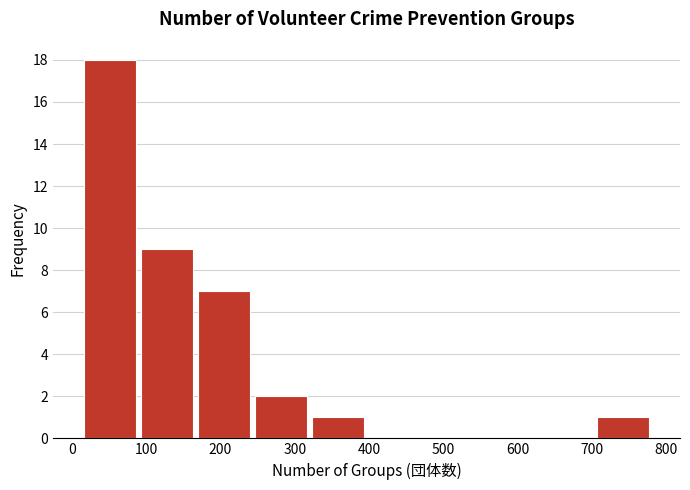

Reading left to right, list every bar in this chart as the range it spans on the x-axis followed by its height. Neither the bar edges nor the heights are printed on the chart, so give them approximately, as read against the axes.

10 to 90: 18
90 to 170: 9
170 to 240: 7
240 to 320: 2
320 to 400: 1
400 to 470: 0
470 to 550: 0
550 to 630: 0
630 to 700: 0
700 to 780: 1